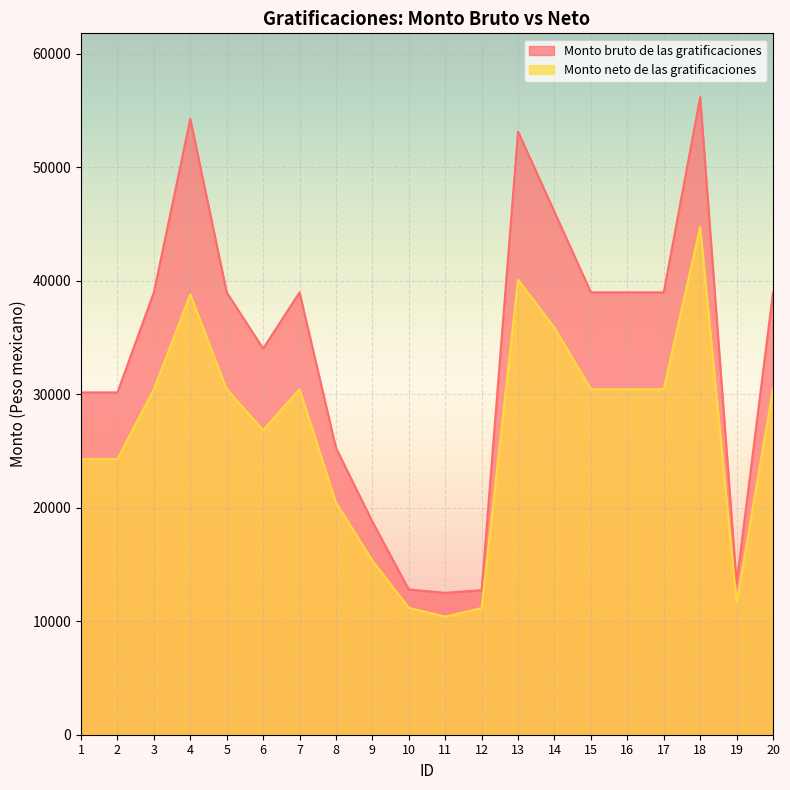

True or false: Monto bruto de las gratificaciones and Monto neto de las gratificaciones intersect in this chart.

False